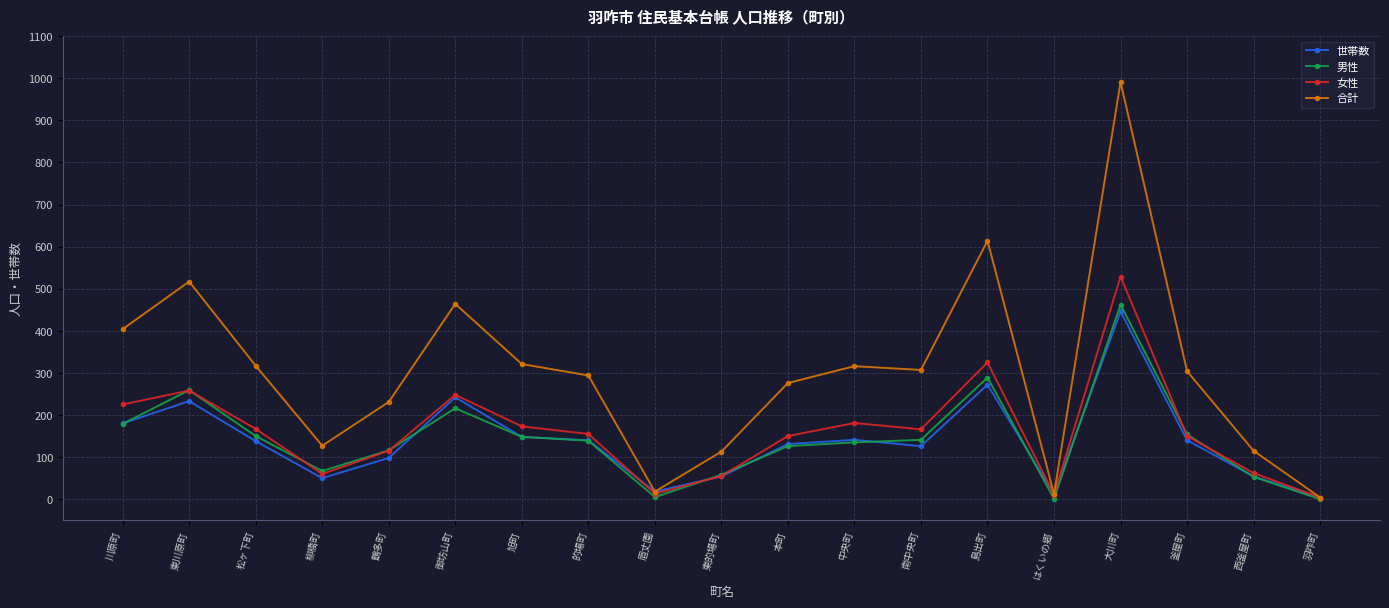

What is the sum of the 女性 values at 東川原町 and 的場町?

413